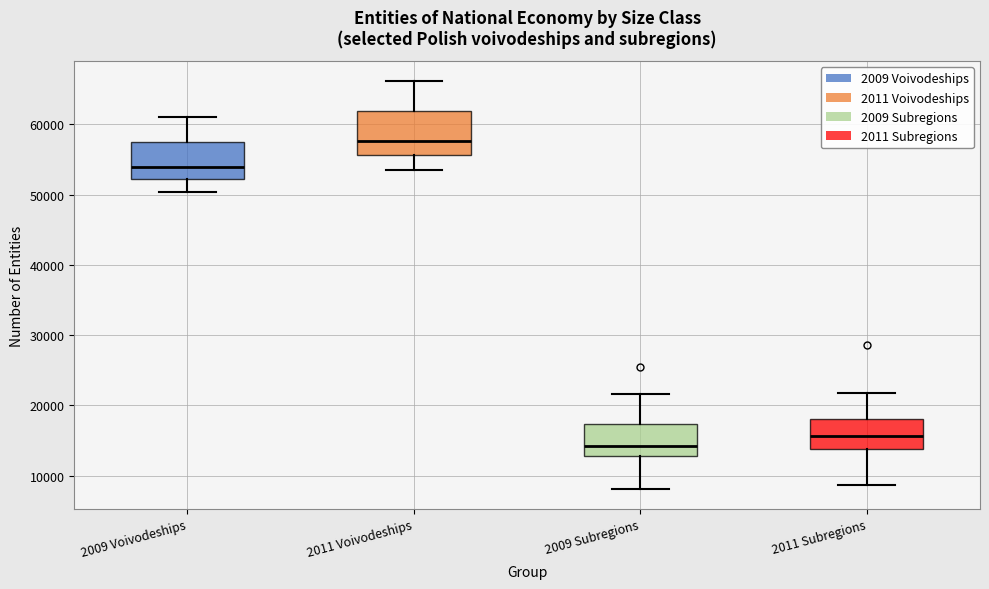

Where is the lower edge of the box for 2011 Voivodeships on the y-axis? The values are not printed on the chart, so give them approximately, as read against the axis.

56000